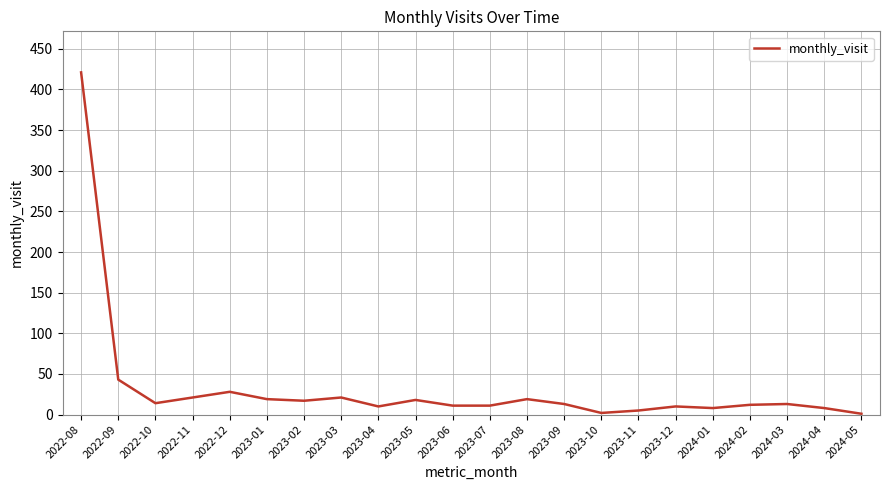

What is the approximate value at 2023-11, to the nearest 5?

5